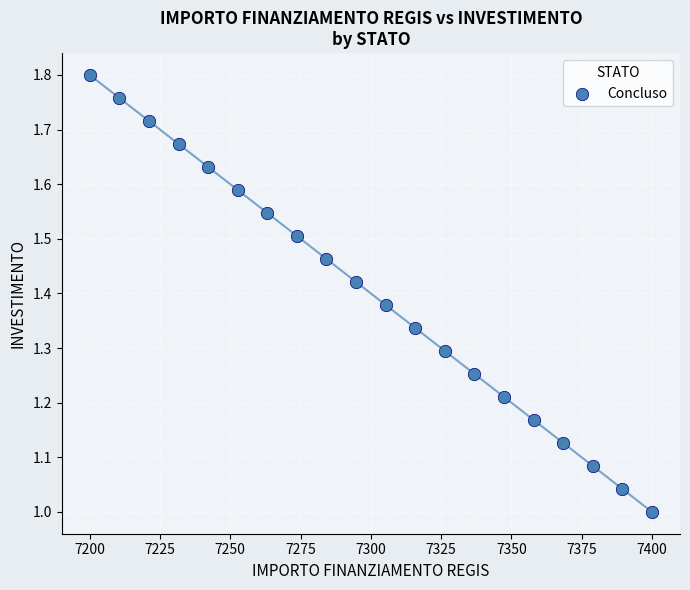

How many points are shown in the scatter plot?

20